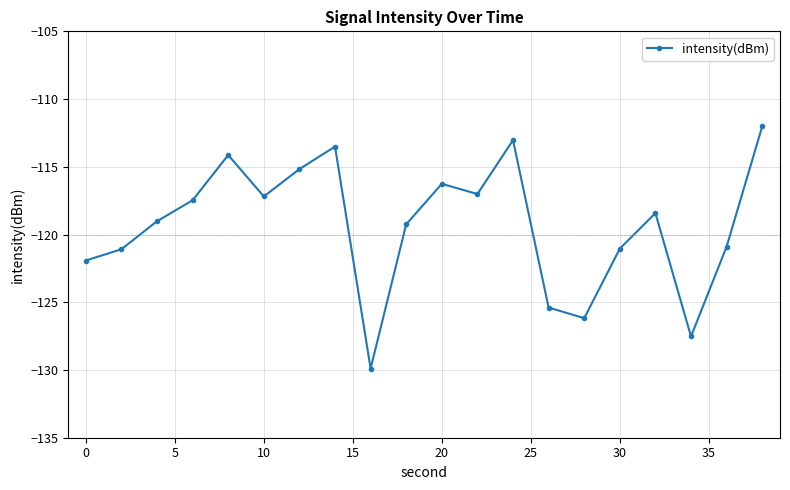

What is the difference between the maximum and minimum values?

17.9